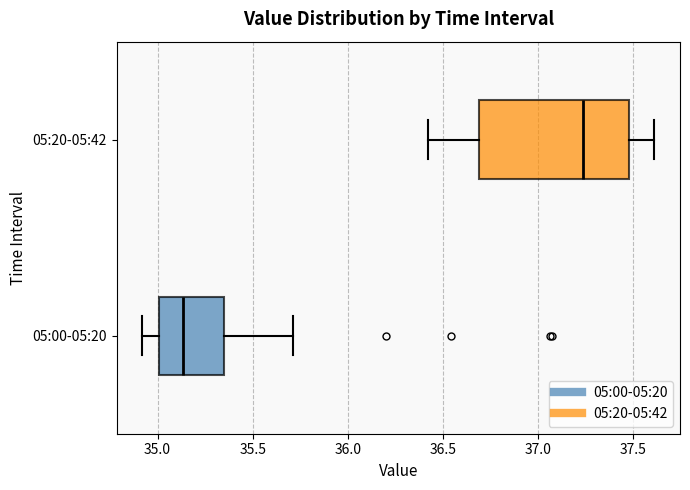

Where does the right whisker of the box for 05:20-05:42 end on the x-axis? The values are not printed on the chart, so give them approximately, as read against the axis.

37.60